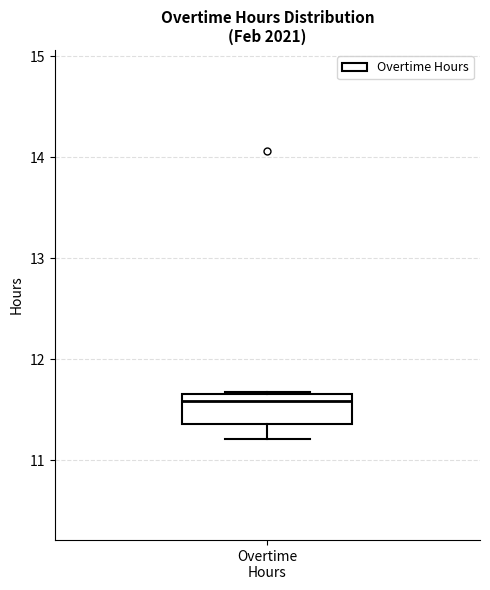

Where does the median line of the box for Overtime Hours sit on the y-axis? The values are not printed on the chart, so give them approximately, as read against the axis.

11.6